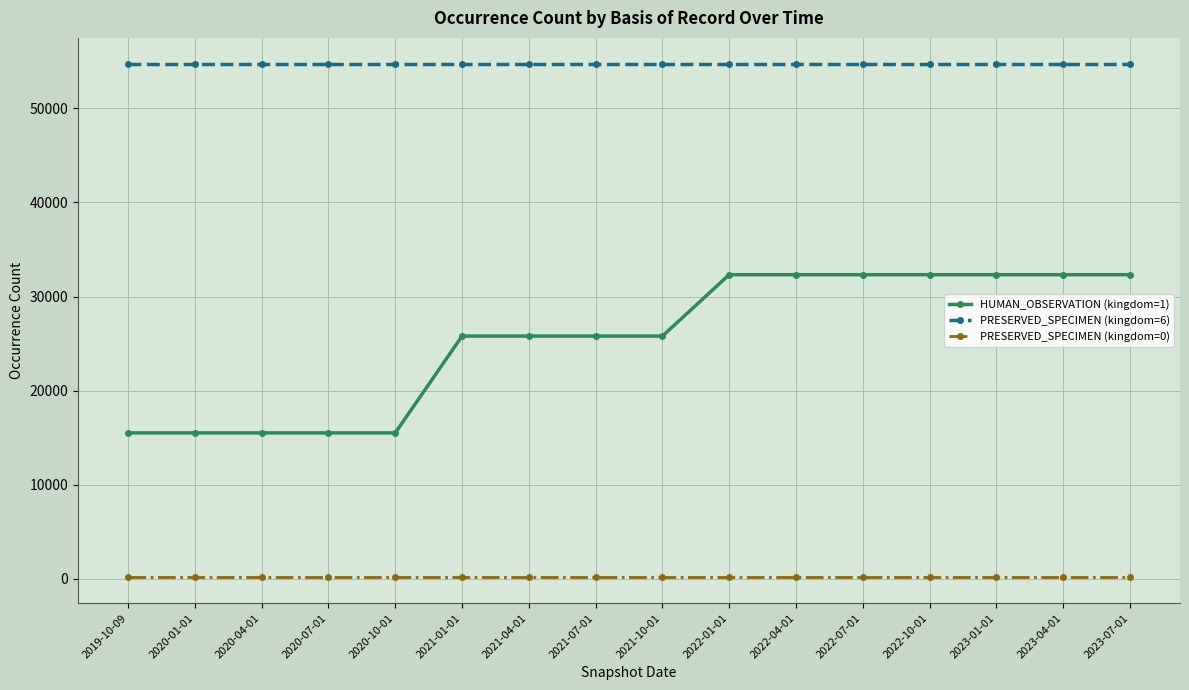

What is the highest value of the PRESERVED_SPECIMEN (kingdom=6) series?

54761